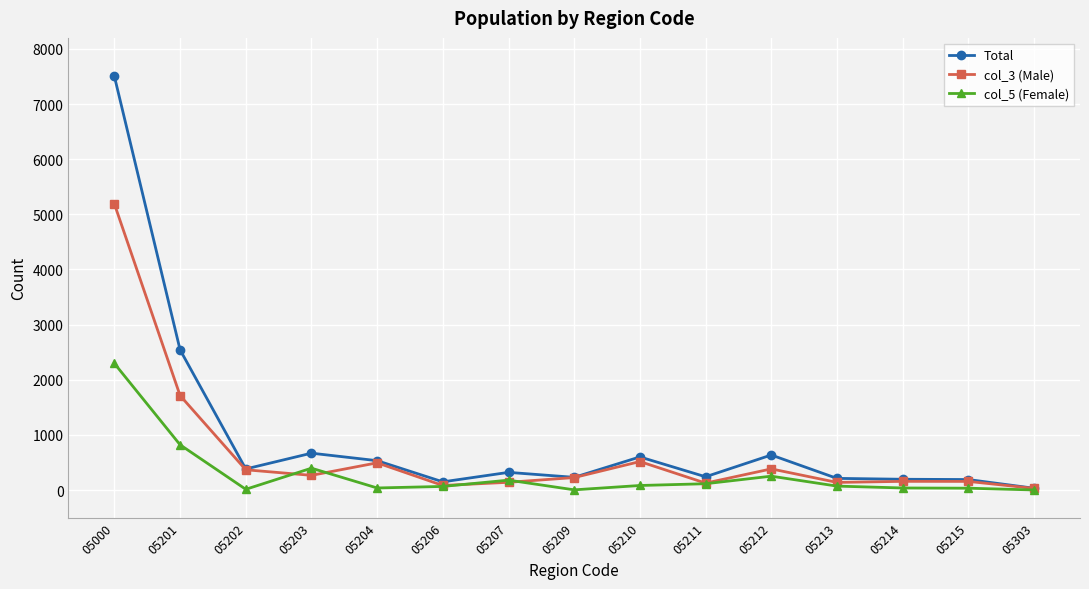

What is the spread (max minus min) of values at 05209?

227